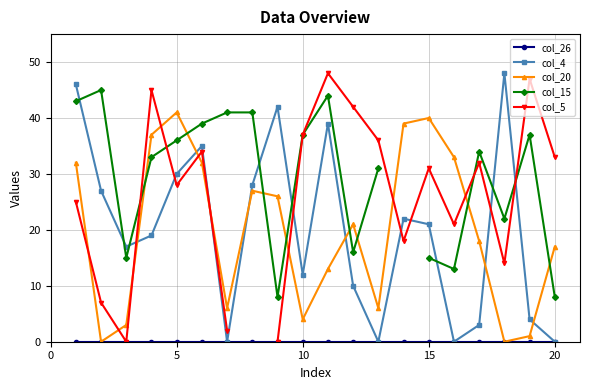

True or false: col_4 has more than 2 interior local peaks.

True